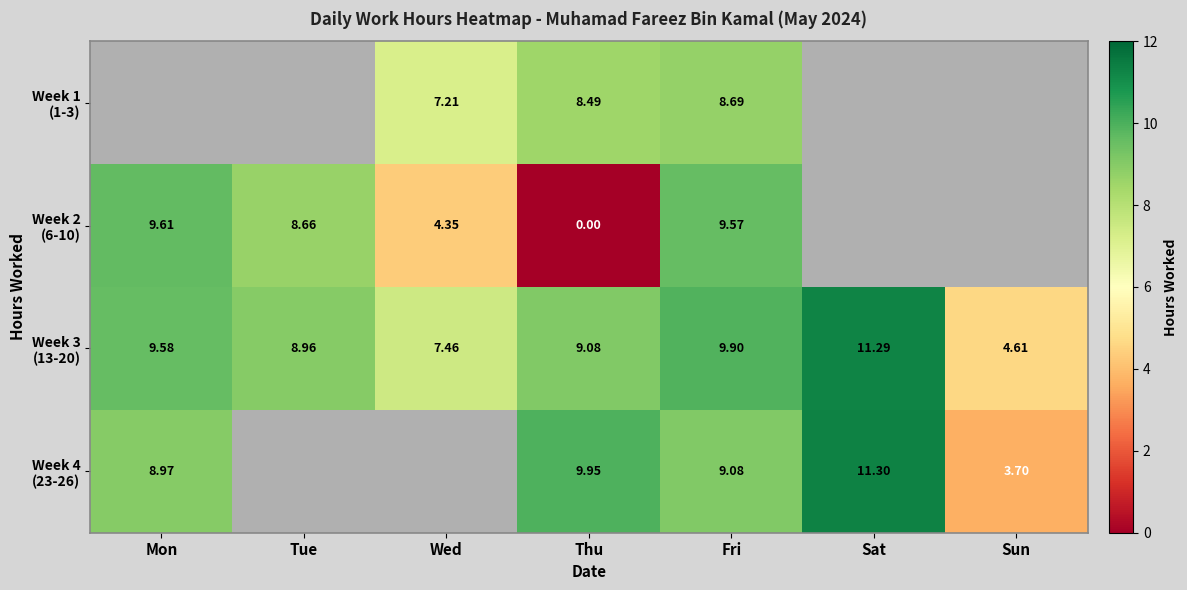

How many values in the Week 2 (6-10) series are below 9?

3